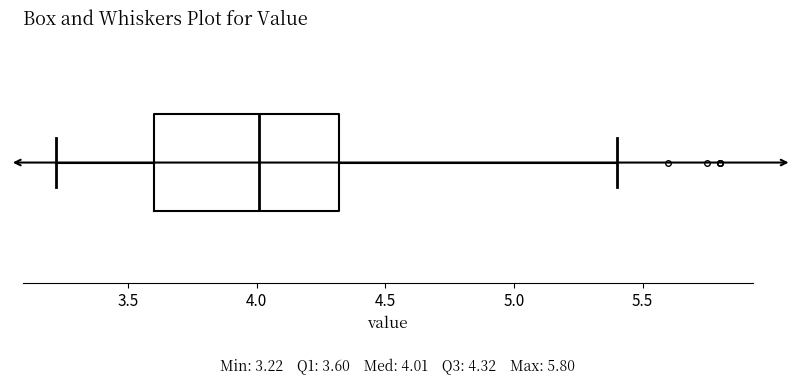

Read this box plot against the x-axis: the position of the median line, the range covered by the box, and the ends of both whiskers. The values are not printed on the chart, so give them approximately, as read against the axis.

median 4.0, box 3.6 to 4.3, whiskers 3.2 to 5.4